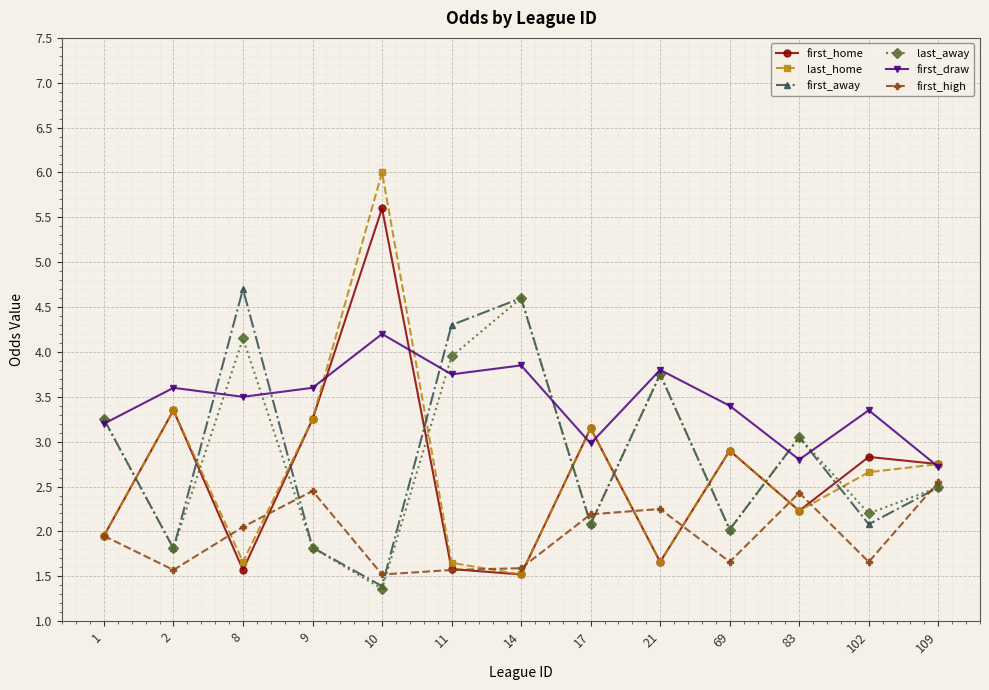

True or false: first_away has more than 1 interior local peaks.

True